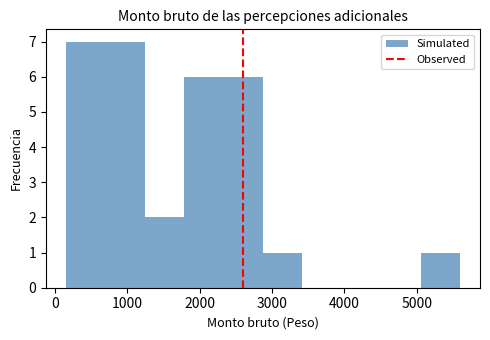

Reading left to right, transcribe this chart: for each bar, give the range it covers on the x-axis and its height. Neither the bar edges nor the heights are printed on the chart, so give them approximately, as read against the axes.

200 to 700: 7
700 to 1200: 7
1200 to 1800: 2
1800 to 2300: 6
2300 to 2900: 6
2900 to 3400: 1
3400 to 4000: 0
4000 to 4500: 0
4500 to 5100: 0
5100 to 5600: 1